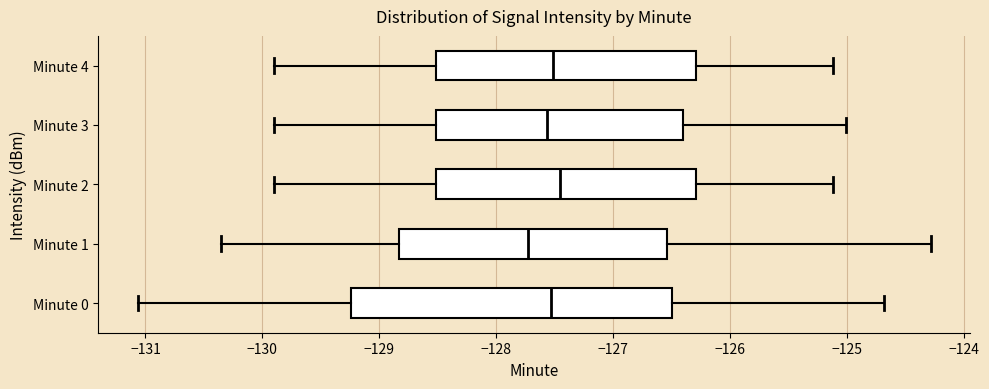

Reading bottom to top, read every box against the x-axis: the position of its median line, the range the box covers, and the ends of its whiskers. The values are not printed on the chart, so give them approximately, as read against the axis.

Minute 0: median -127.5, box -129.2 to -126.5, whiskers -131.1 to -124.7
Minute 1: median -127.7, box -128.8 to -126.5, whiskers -130.4 to -124.3
Minute 2: median -127.5, box -128.5 to -126.3, whiskers -129.9 to -125.1
Minute 3: median -127.6, box -128.5 to -126.4, whiskers -129.9 to -125.0
Minute 4: median -127.5, box -128.5 to -126.3, whiskers -129.9 to -125.1